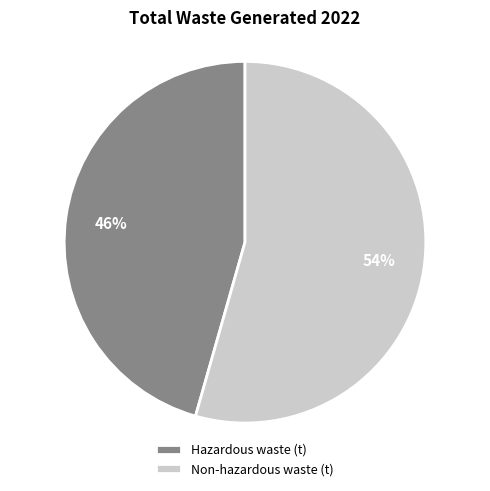

Count the number of slices in the pie.

2